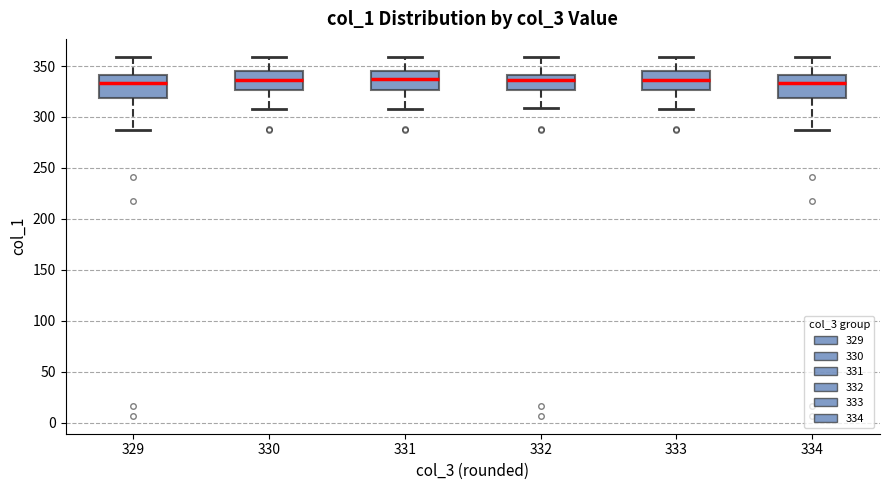

Reading left to right, transcribe this box plot: for each box, give where its median line is, the range the box spans, and where its two whiskers end, as read against the y-axis. The values are not printed on the chart, so give them approximately, as read against the axis.

329: median 335, box 320 to 340, whiskers 285 to 360
330: median 335, box 325 to 345, whiskers 310 to 360
331: median 335, box 325 to 345, whiskers 310 to 360
332: median 335, box 325 to 340, whiskers 310 to 360
333: median 335, box 325 to 345, whiskers 310 to 360
334: median 335, box 320 to 340, whiskers 285 to 360